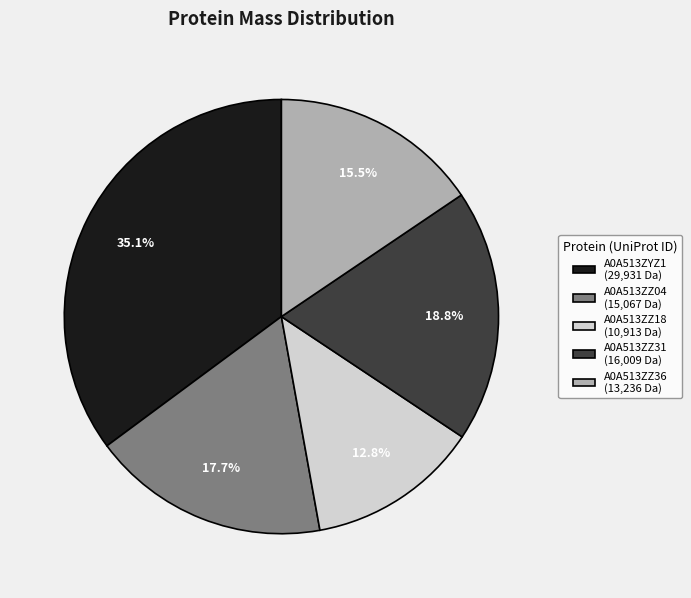

To the nearest percent, what portion does A0A513ZZ18 represent?

13%